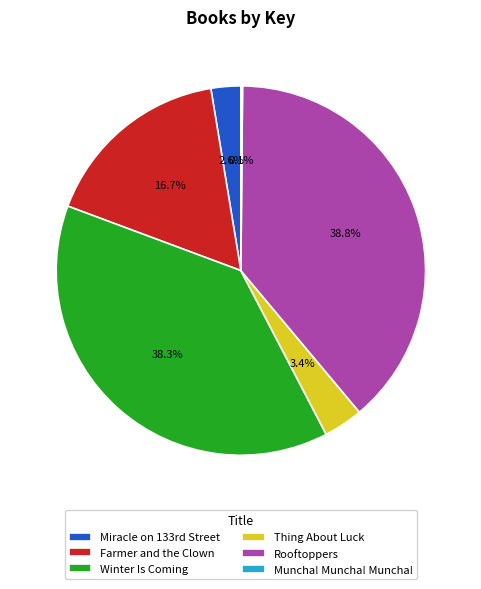

Is there a majority slice in this chart?

No